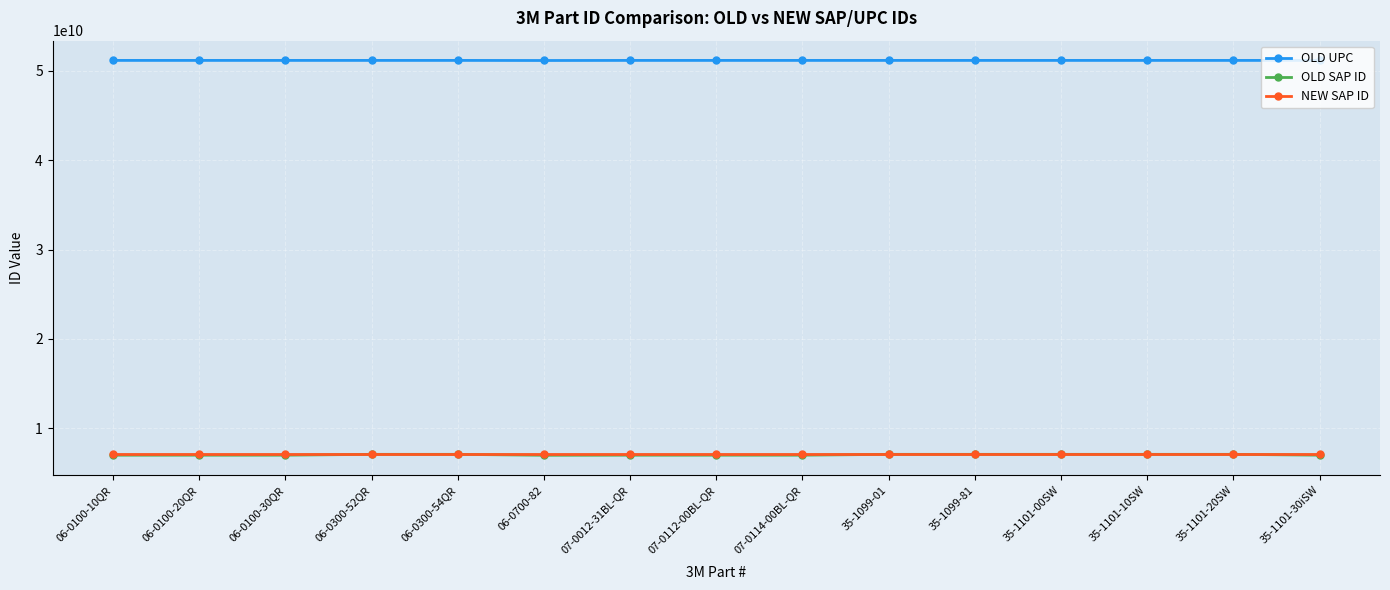

How many data points does each series have?

15